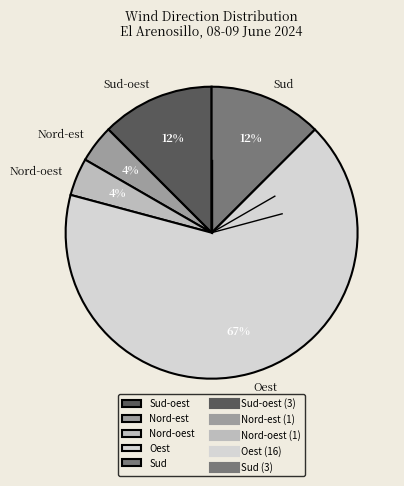

Count the number of slices in the pie.

5